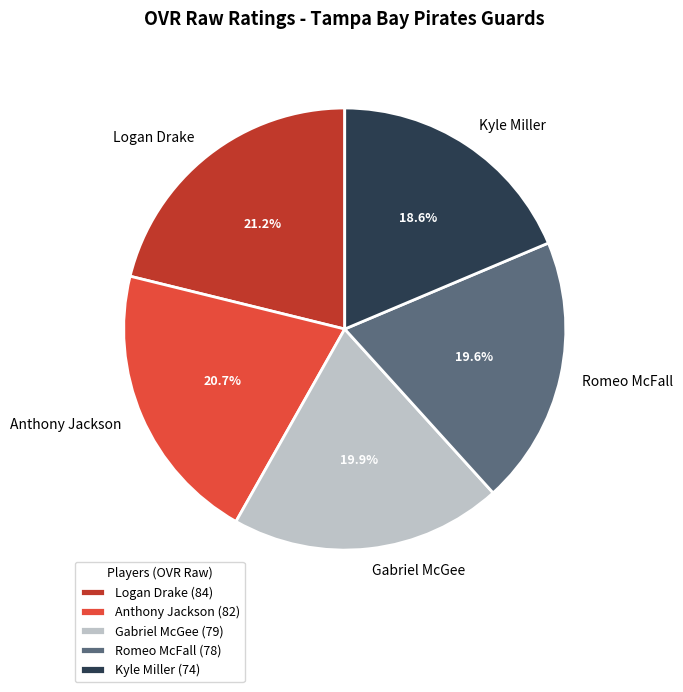

Is Logan Drake the majority of the pie?

No